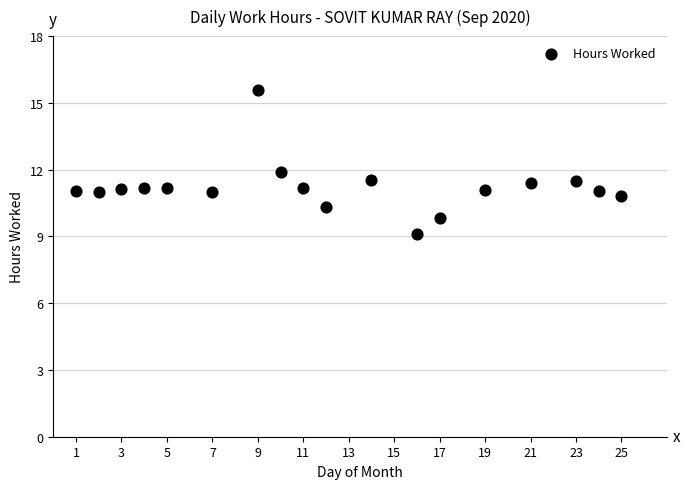

What is the range of X values (max minus min)?

24.0